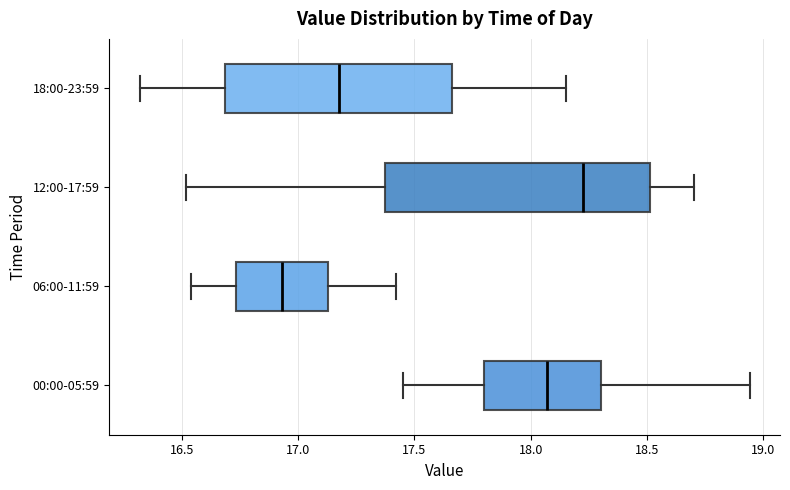

Reading bottom to top, transcribe this box plot: for each box, give where its median line is, the range the box spans, and where its two whiskers end, as read against the x-axis. The values are not printed on the chart, so give them approximately, as read against the axis.

00:00-05:59: median 18.05, box 17.80 to 18.30, whiskers 17.45 to 18.95
06:00-11:59: median 16.95, box 16.75 to 17.15, whiskers 16.55 to 17.40
12:00-17:59: median 18.25, box 17.40 to 18.50, whiskers 16.50 to 18.70
18:00-23:59: median 17.20, box 16.70 to 17.65, whiskers 16.30 to 18.15